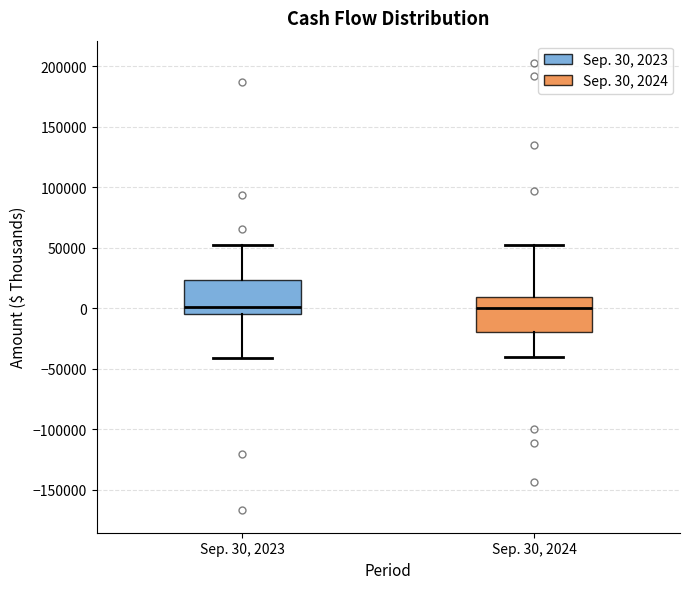

Where is the lower edge of the box for Sep. 30, 2024 on the y-axis? The values are not printed on the chart, so give them approximately, as read against the axis.

-20000